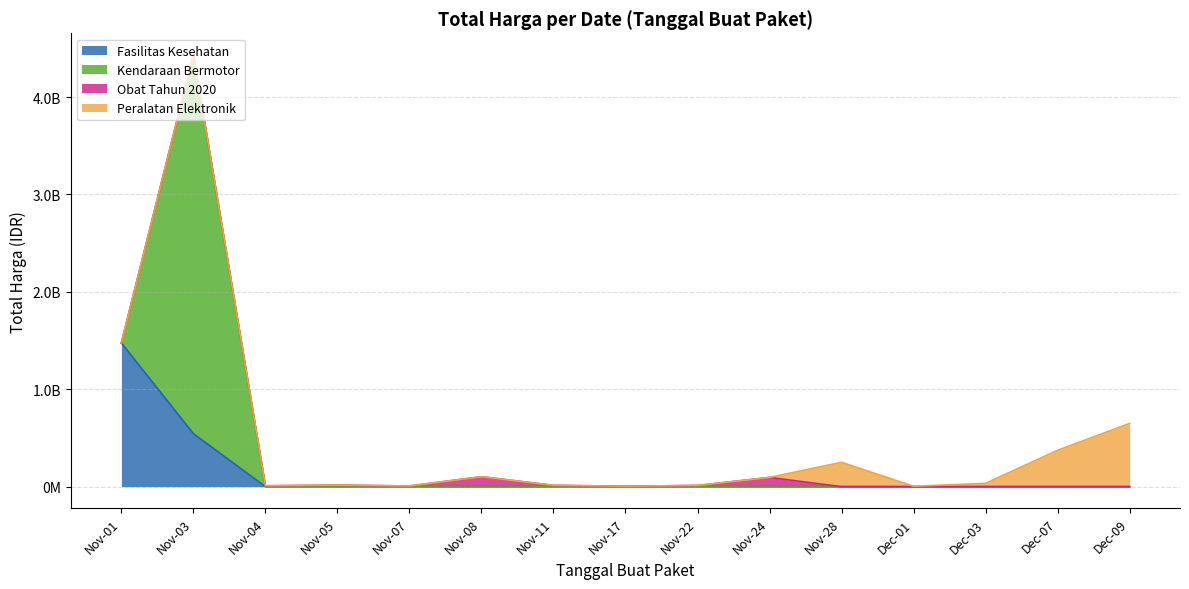

The value at 2021-11-08 is 20928. True or false?

False